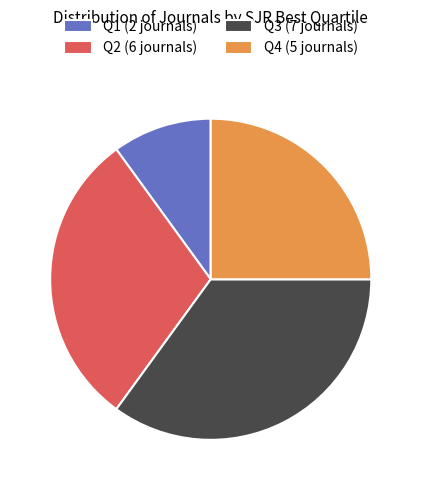

Which slice is the largest?

Q3